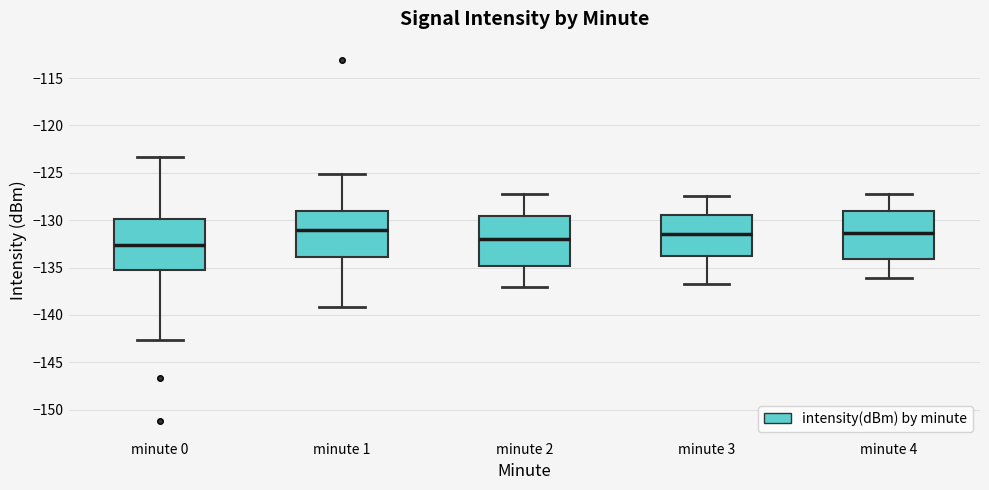

Reading left to right, read every box against the y-axis: the position of its median line, the range the box covers, and the ends of its whiskers. The values are not printed on the chart, so give them approximately, as read against the axis.

minute 0: median -132.5, box -135.0 to -130.0, whiskers -142.5 to -123.5
minute 1: median -131.0, box -134.0 to -129.0, whiskers -139.0 to -125.0
minute 2: median -132.0, box -135.0 to -129.5, whiskers -137.0 to -127.0
minute 3: median -131.5, box -134.0 to -129.5, whiskers -136.5 to -127.5
minute 4: median -131.5, box -134.0 to -129.0, whiskers -136.0 to -127.0